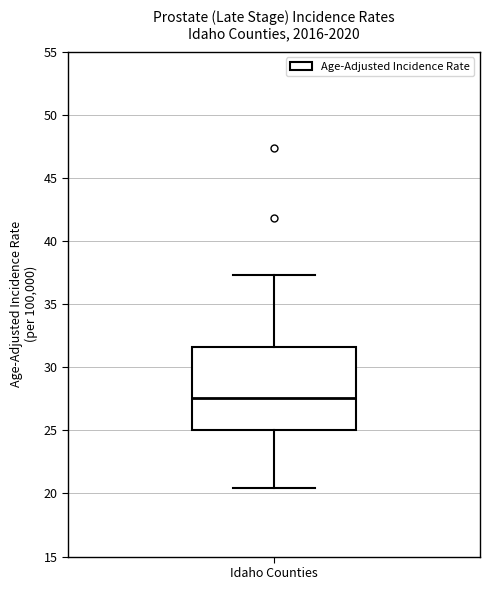

Transcribe this box plot: give where the median line is, the range the box spans, and where the two whiskers end, as read against the y-axis. The values are not printed on the chart, so give them approximately, as read against the axis.

median 27.5, box 25.0 to 31.5, whiskers 20.5 to 37.5